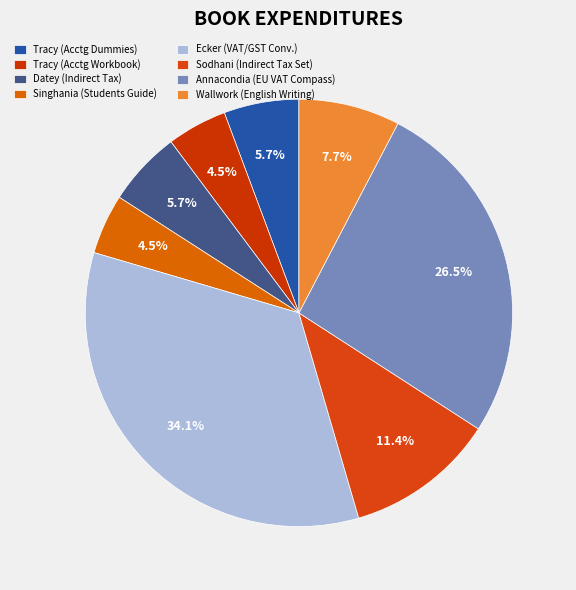

How many segments does this pie chart have?

8